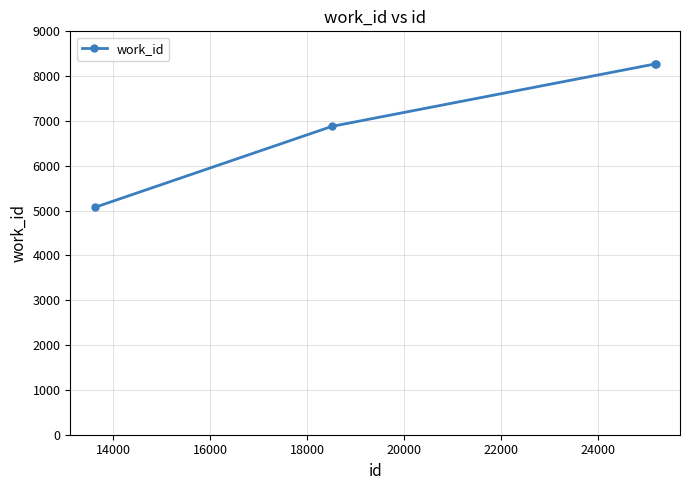

Does the chart have visible grid lines?

Yes